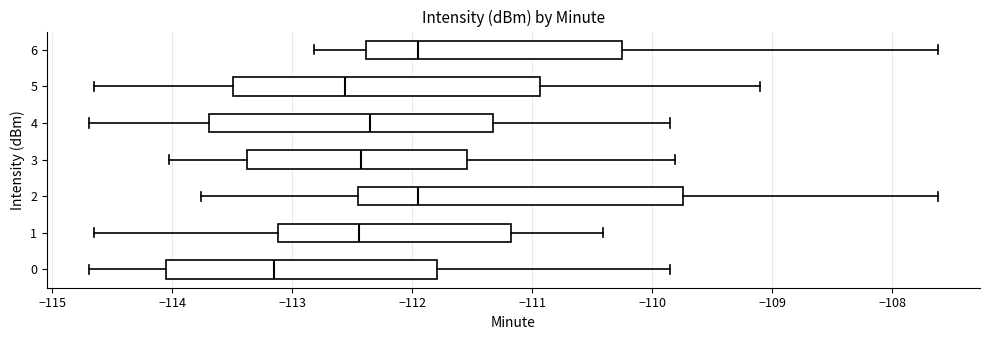

Reading bottom to top, transcribe this box plot: for each box, give where its median line is, the range the box spans, and where its two whiskers end, as read against the x-axis. The values are not printed on the chart, so give them approximately, as read against the axis.

0: median -113.1, box -114.0 to -111.8, whiskers -114.7 to -109.8
1: median -112.4, box -113.1 to -111.2, whiskers -114.6 to -110.4
2: median -111.9, box -112.4 to -109.7, whiskers -113.8 to -107.6
3: median -112.4, box -113.4 to -111.5, whiskers -114.0 to -109.8
4: median -112.3, box -113.7 to -111.3, whiskers -114.7 to -109.8
5: median -112.6, box -113.5 to -110.9, whiskers -114.6 to -109.1
6: median -111.9, box -112.4 to -110.2, whiskers -112.8 to -107.6